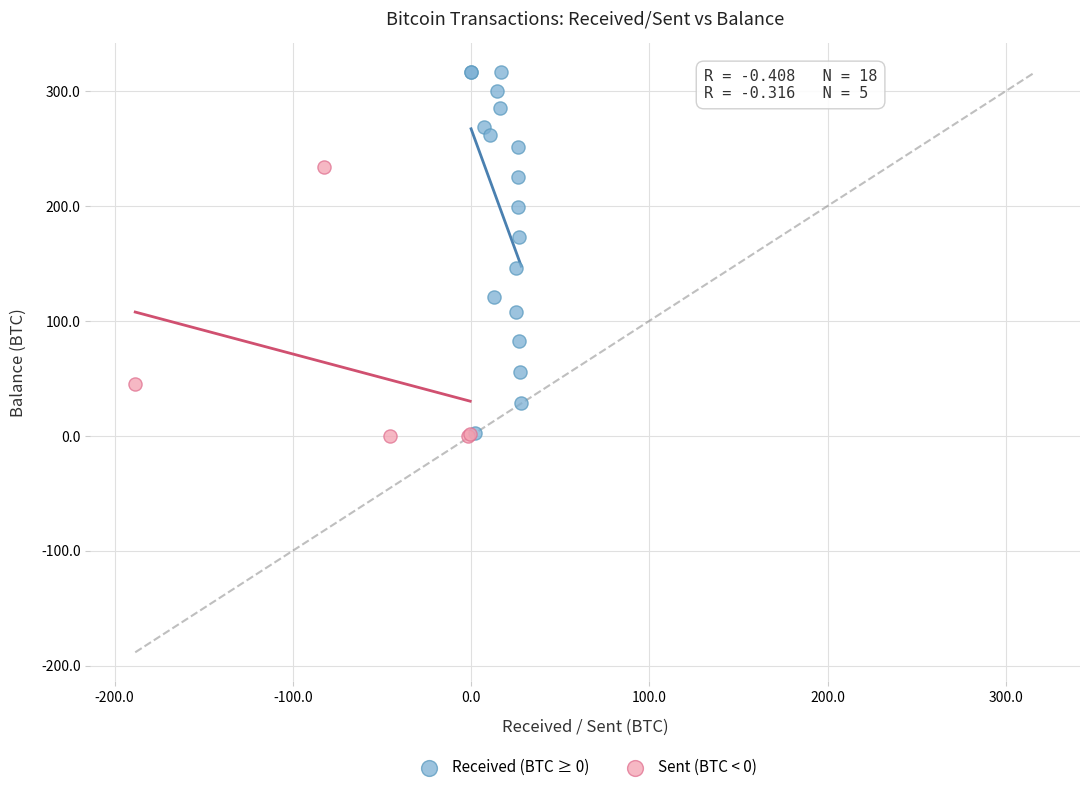

Which series has the widest spread of Y values?

Received (BTC ≥ 0)